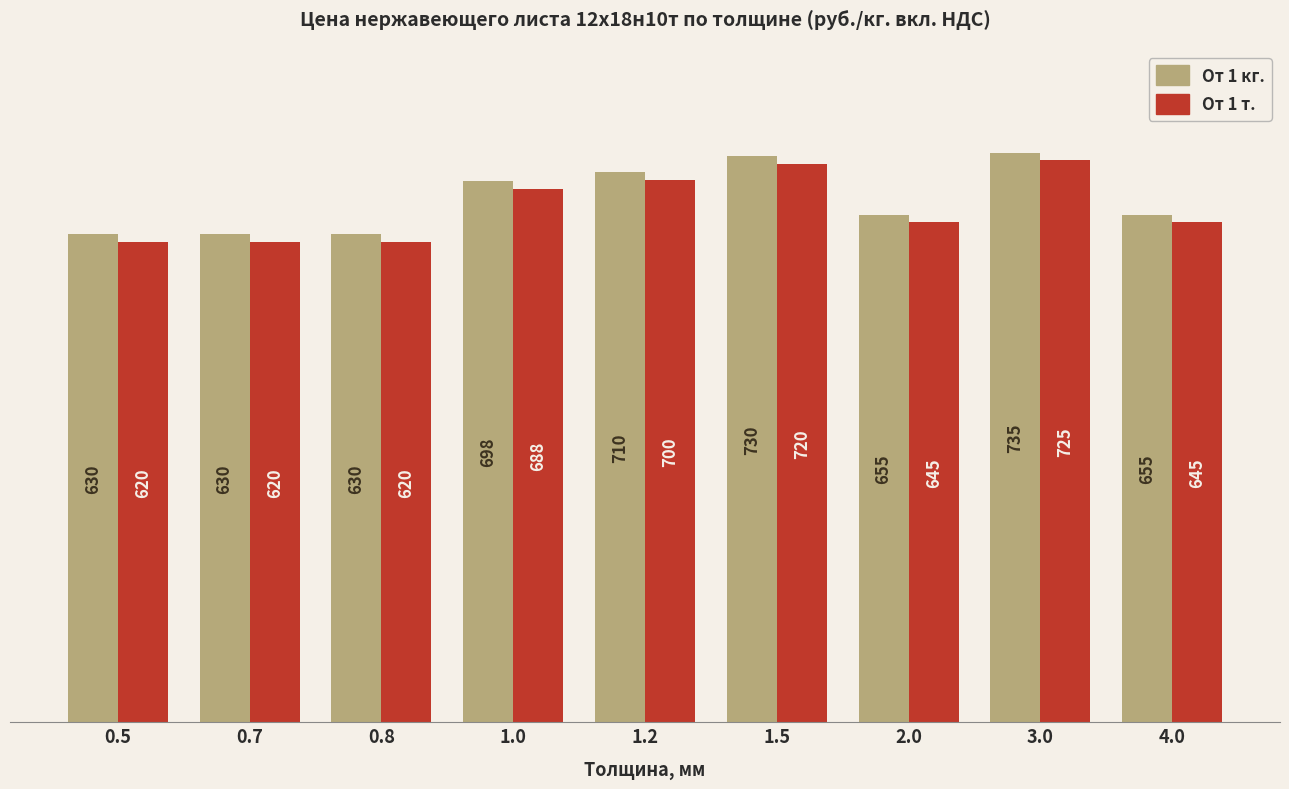

Count the От 1 т. values in the range 620 to 700.

7